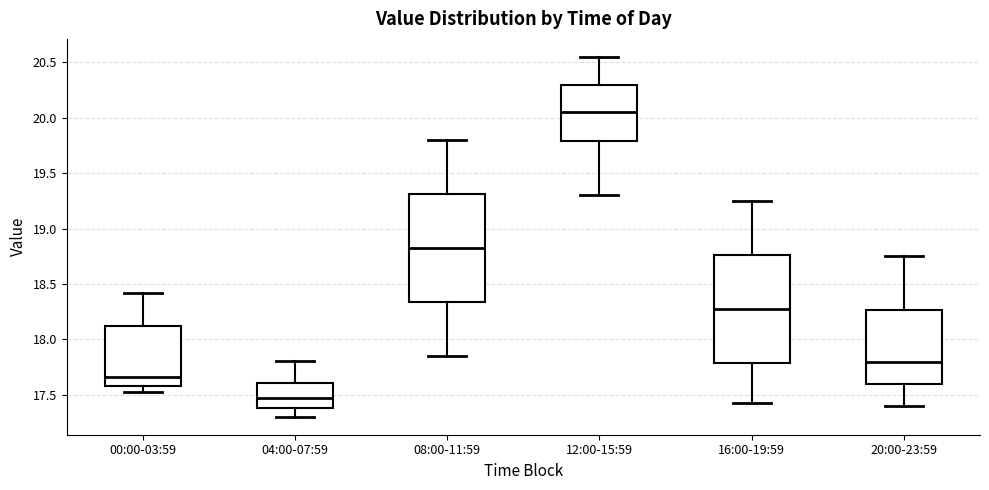

Where does the lower whisker of the box for 04:00-07:59 end on the y-axis? The values are not printed on the chart, so give them approximately, as read against the axis.

17.30